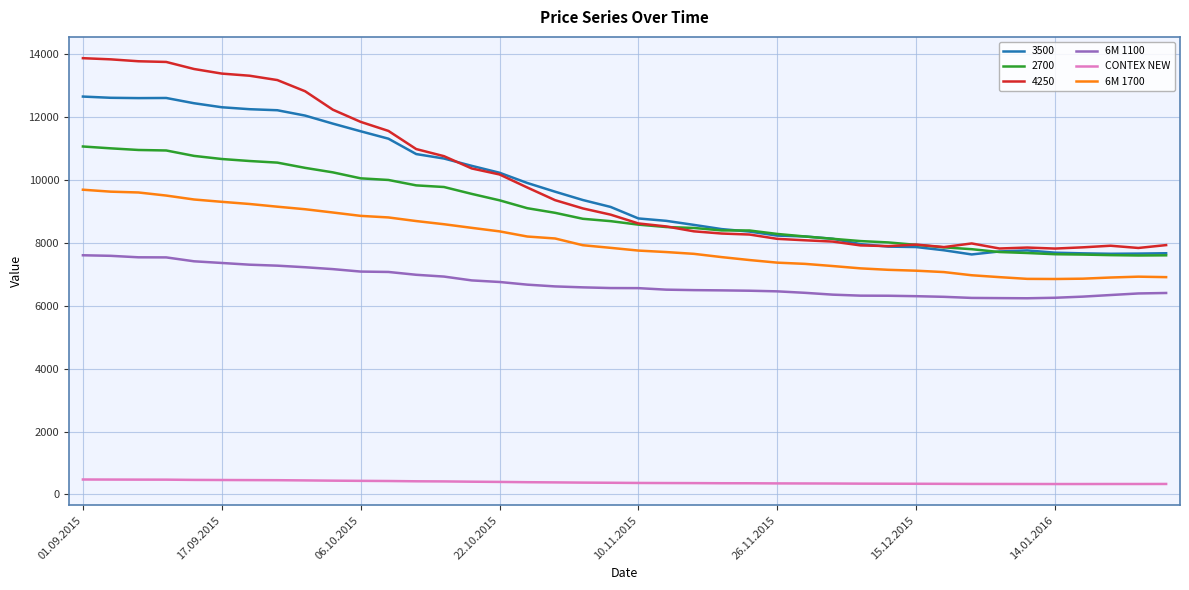

What is the greatest value displayed?

13879